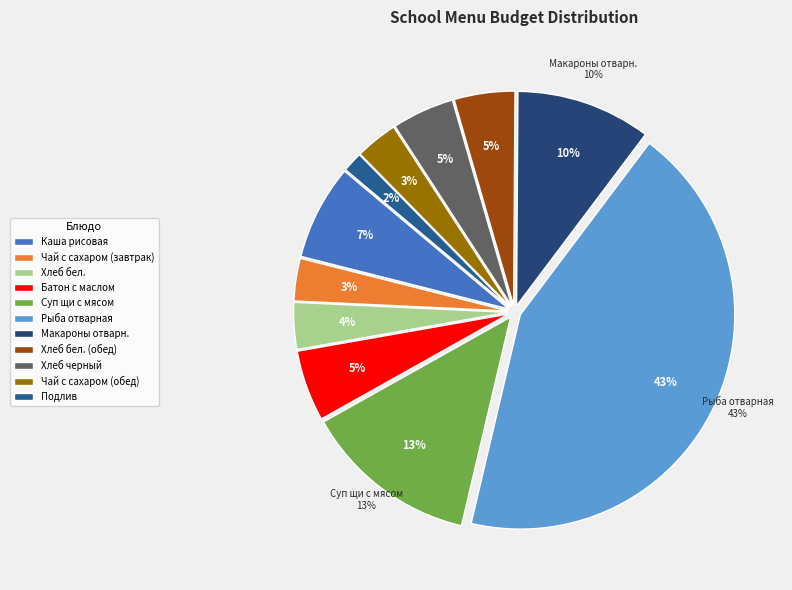

To the nearest percent, what portion does Суп щи с мясом represent?

13%